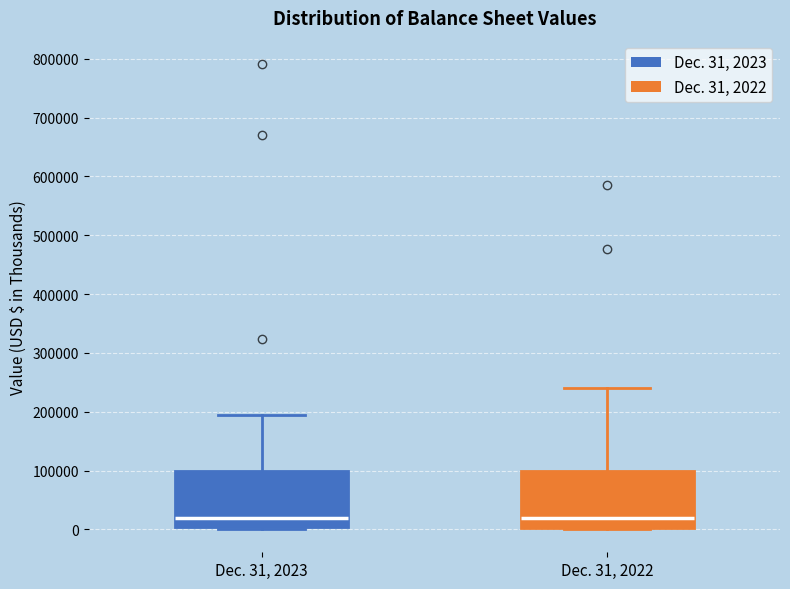

Reading left to right, transcribe this box plot: for each box, give where its median line is, the range the box spans, and where its two whiskers end, as read against the y-axis. The values are not printed on the chart, so give them approximately, as read against the axis.

Dec. 31, 2023: median 20000, box 0 to 100000, whiskers 0 to 190000
Dec. 31, 2022: median 20000, box 0 to 100000, whiskers 0 to 240000